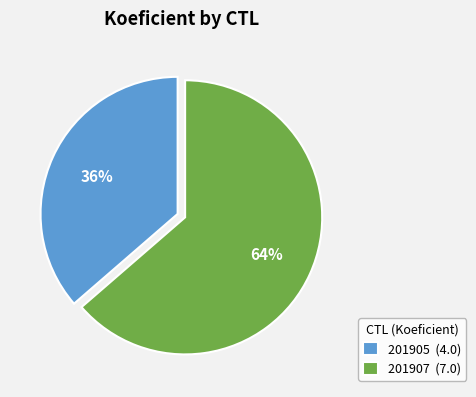

Which category has the biggest portion of the pie?

201907